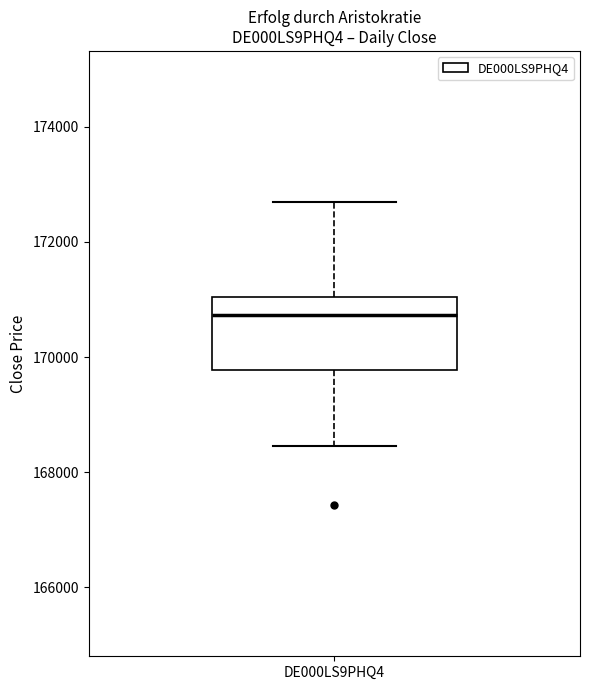

Read this box plot against the y-axis: the position of the median line, the range covered by the box, and the ends of both whiskers. The values are not printed on the chart, so give them approximately, as read against the axis.

median 170800, box 169800 to 171000, whiskers 168400 to 172600